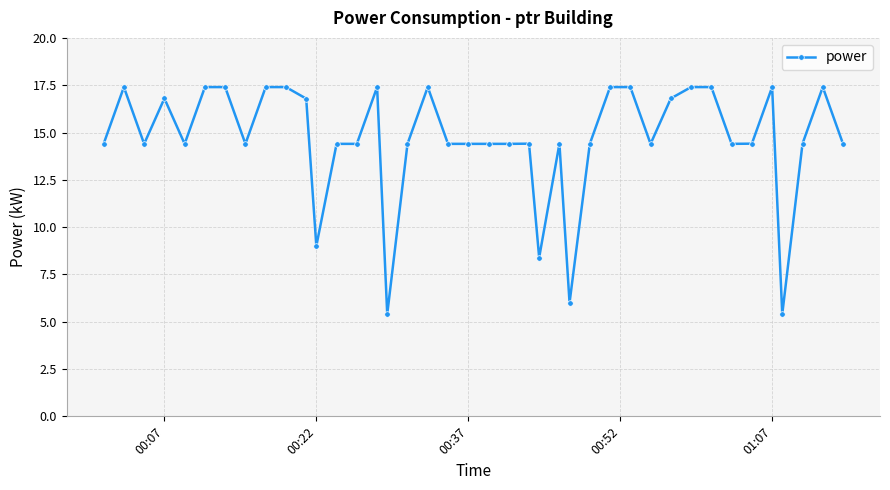

What is the greatest value displayed?

17.4